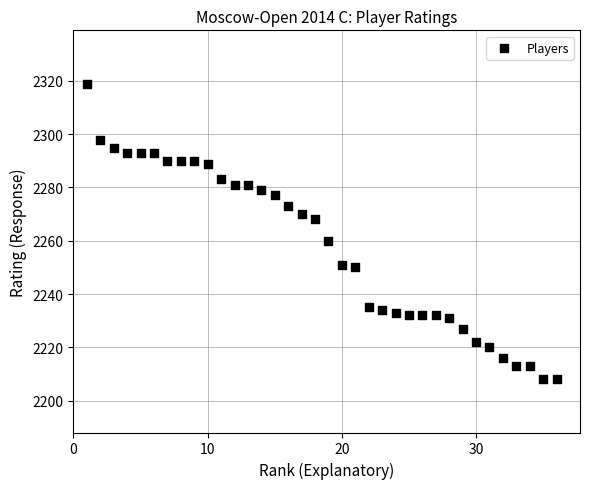

What Y value in the scatter plot is closest to 2263?

2260